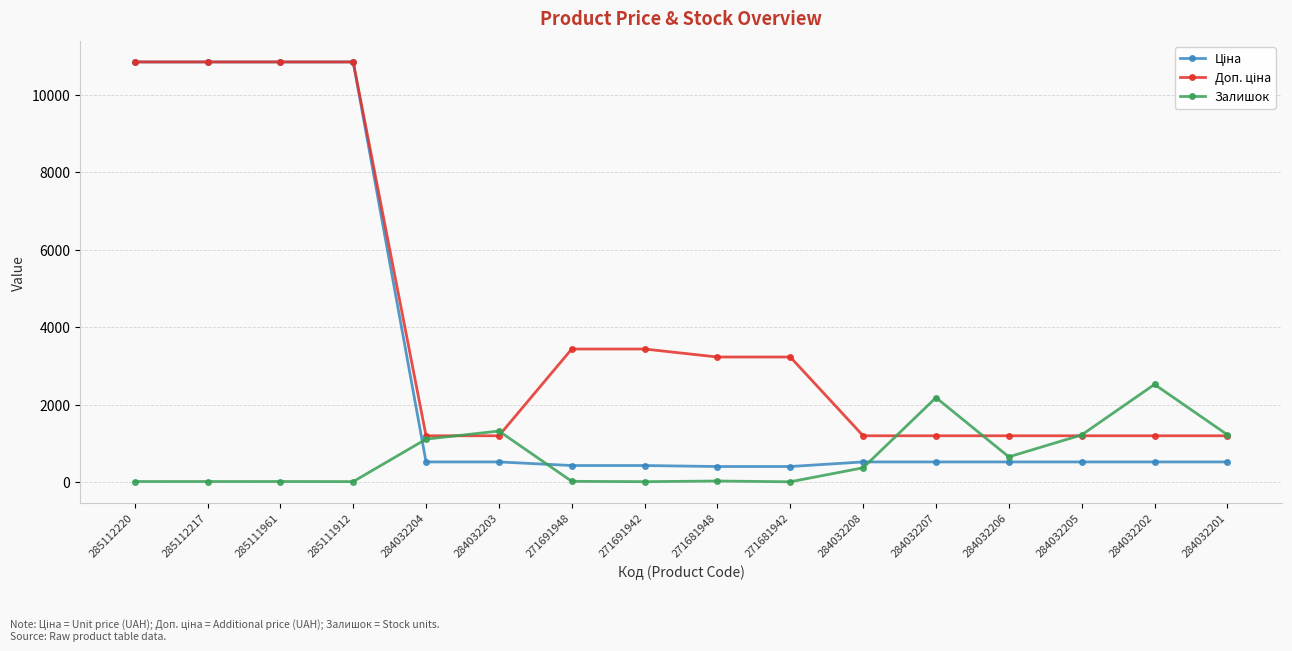

How many categories are shown in the chart?

16